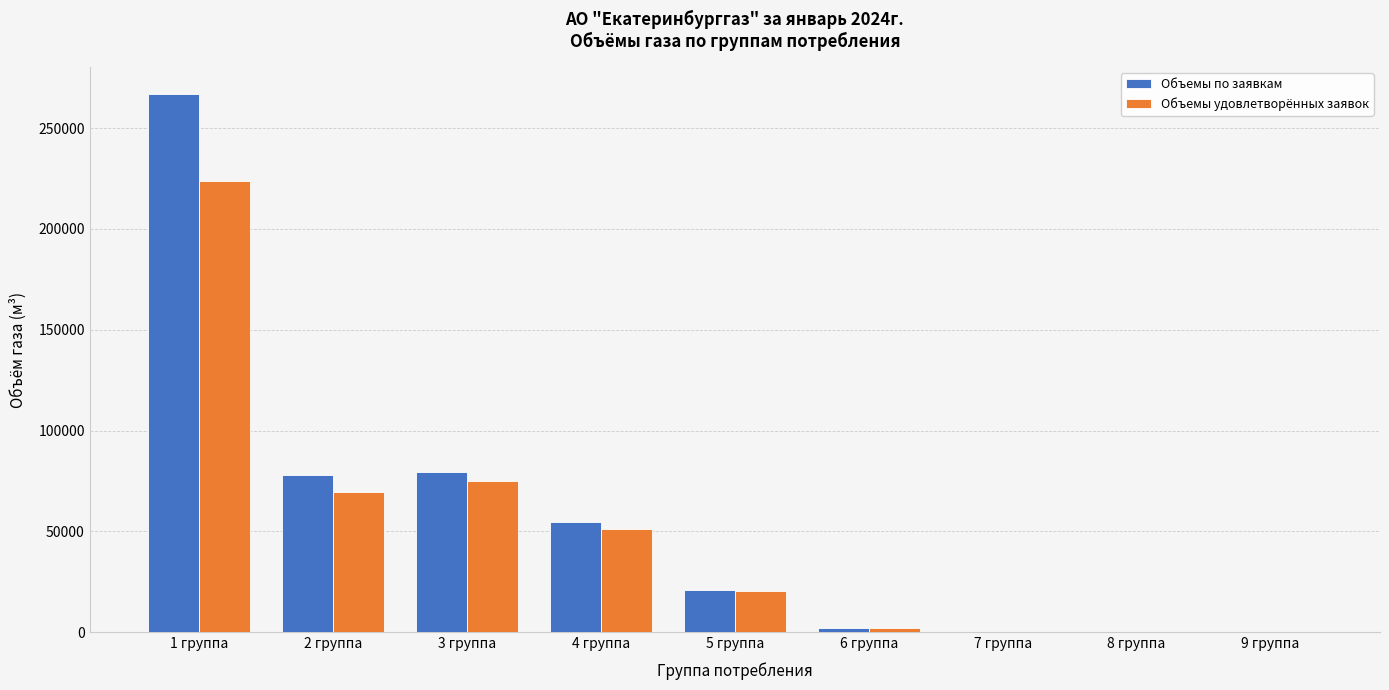

What is the sum of all Объемы по заявкам values?

502865.7